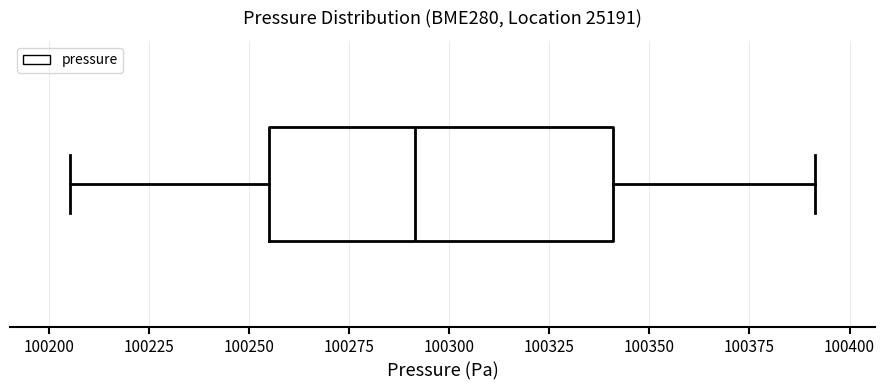

Where is the right edge of the box on the x-axis? The values are not printed on the chart, so give them approximately, as read against the axis.

100340